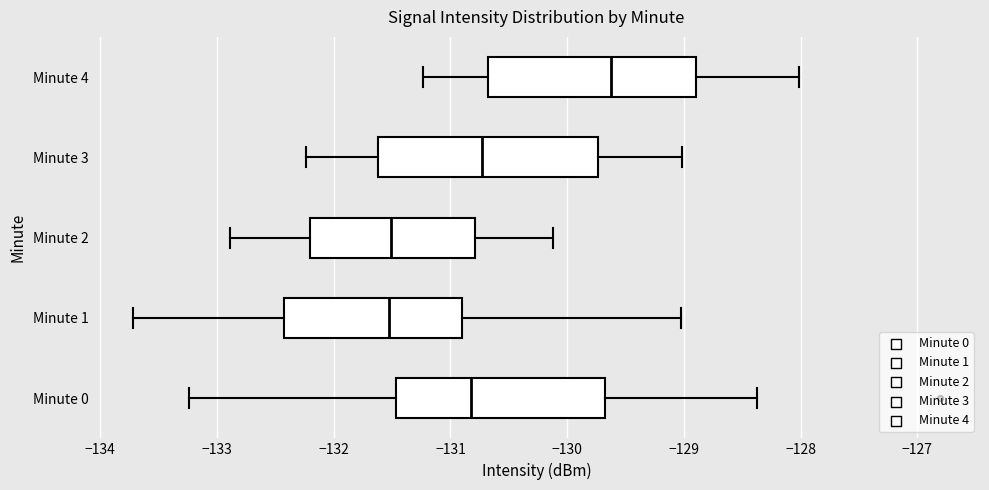

Where does the median line of the box for Minute 3 sit on the x-axis? The values are not printed on the chart, so give them approximately, as read against the axis.

-130.7